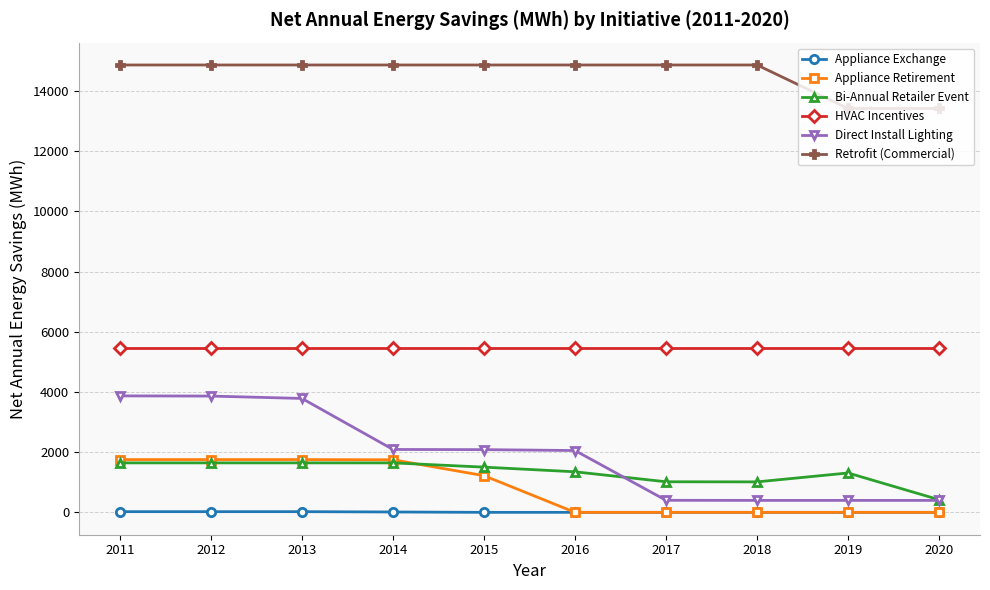

What are all the series names shown in the legend?

Appliance Exchange, Appliance Retirement, Bi-Annual Retailer Event, HVAC Incentives, Direct Install Lighting, Retrofit (Commercial)